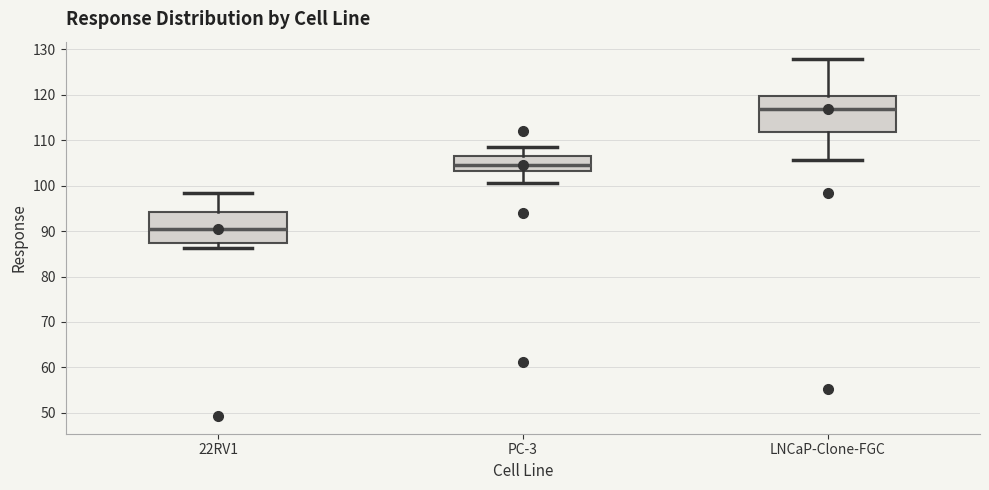

Reading left to right, transcribe this box plot: for each box, give where its median line is, the range the box spans, and where its two whiskers end, as read against the y-axis. The values are not printed on the chart, so give them approximately, as read against the axis.

22RV1: median 90, box 87 to 94, whiskers 86 to 98
PC-3: median 105, box 103 to 107, whiskers 101 to 109
LNCaP-Clone-FGC: median 117, box 112 to 120, whiskers 106 to 128